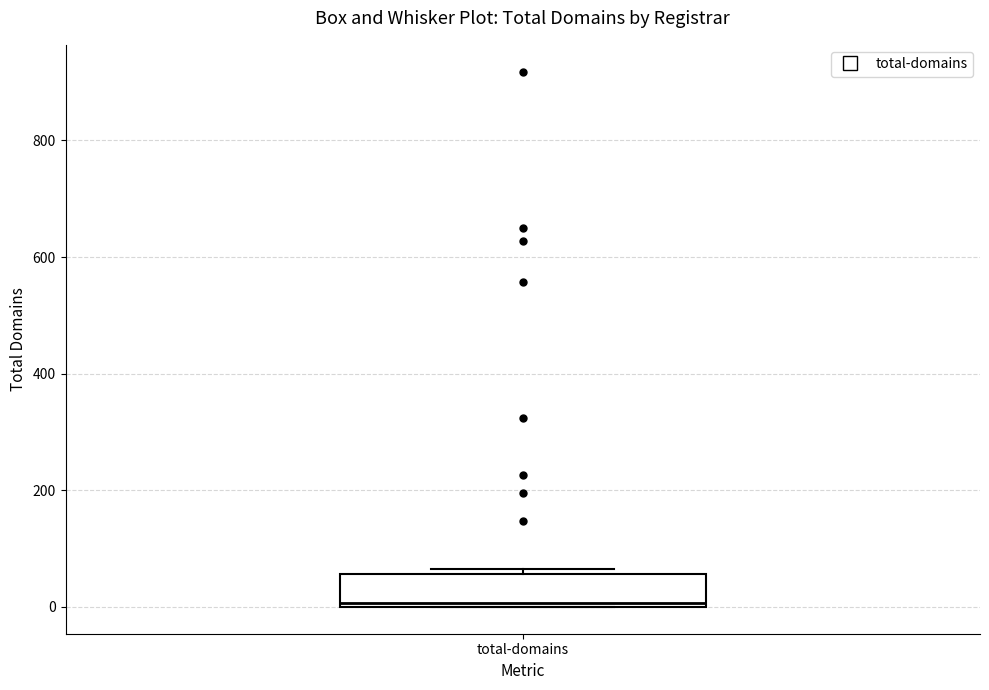

Read this box plot against the y-axis: the position of the median line, the range covered by the box, and the ends of both whiskers. The values are not printed on the chart, so give them approximately, as read against the axis.

median 0 (just above the box's lower edge), box 0 to 60, whiskers 0 to 60 (just above the box's upper edge)